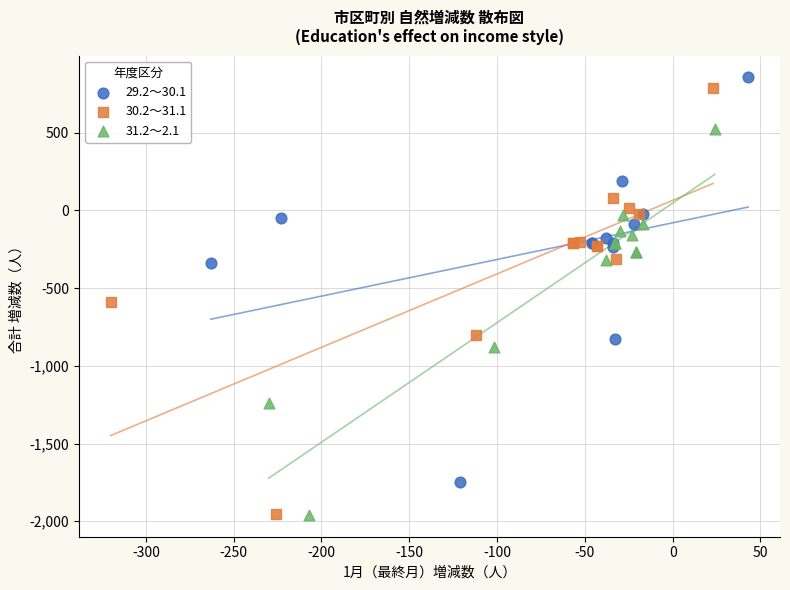

What are all the series names shown in the legend?

29.2～30.1, 30.2～31.1, 31.2～2.1